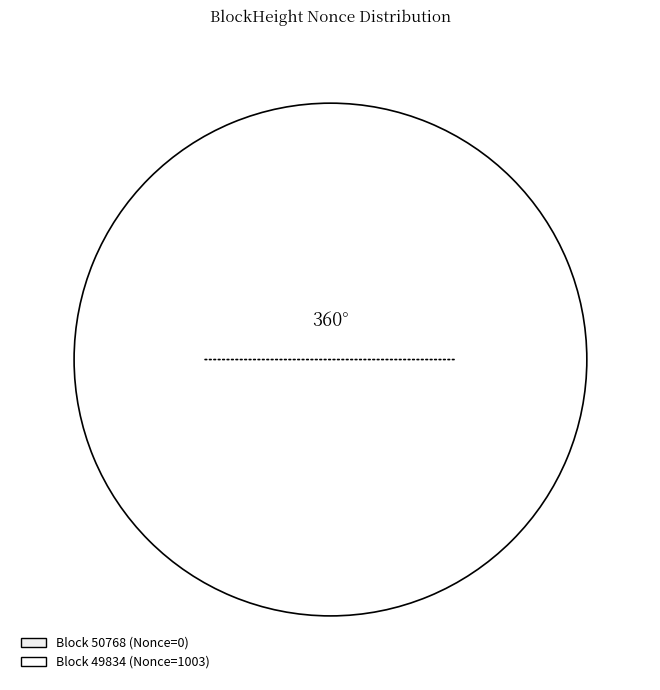

Which category has the smallest portion of the pie?

50768